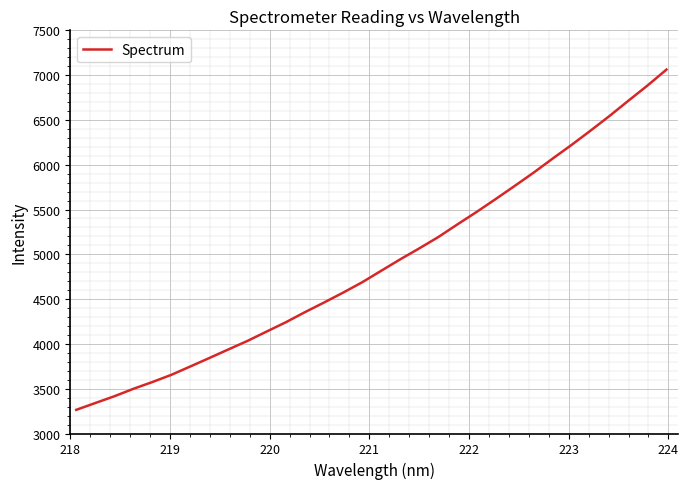

What is the greatest value displayed?

7061.6